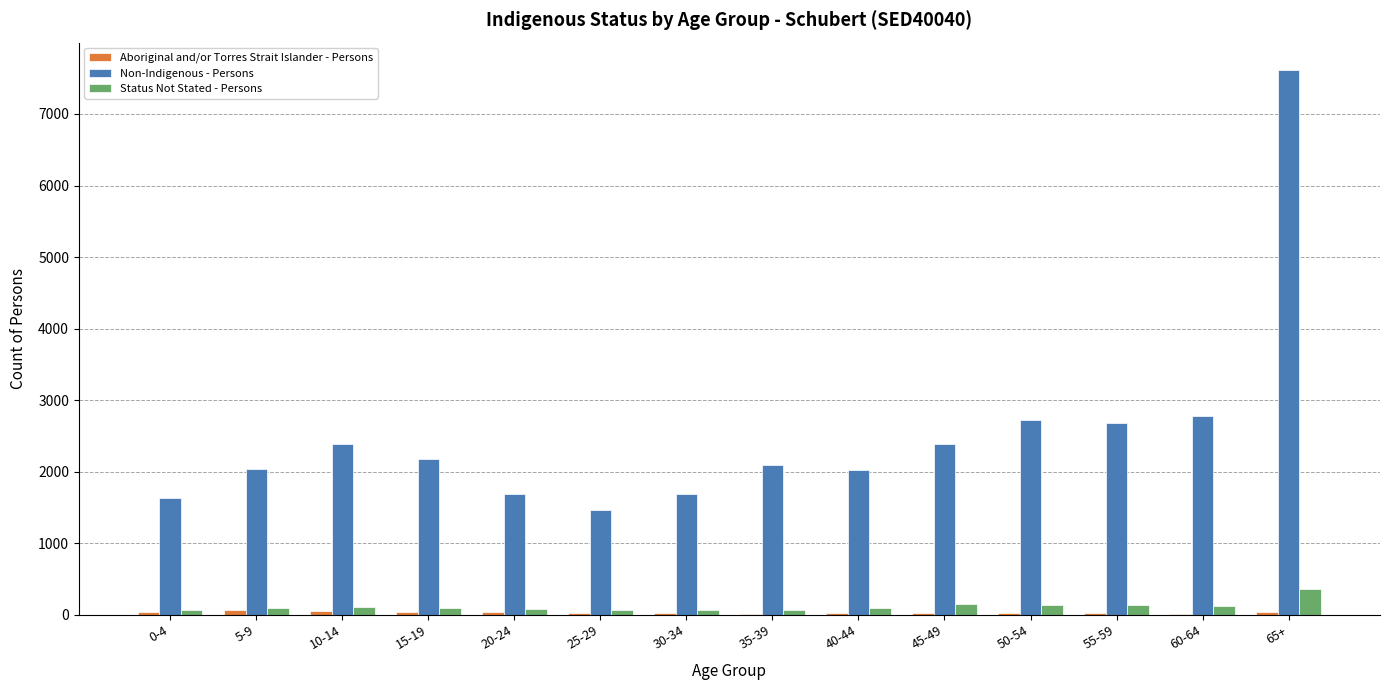

How many distinct data groups are displayed?

3